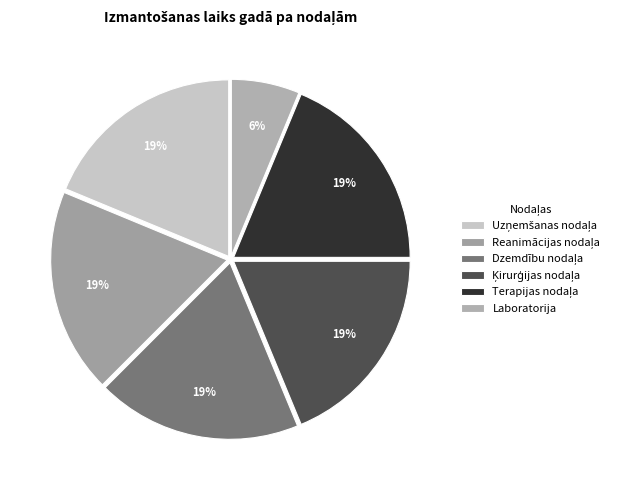

Count the number of slices in the pie.

6